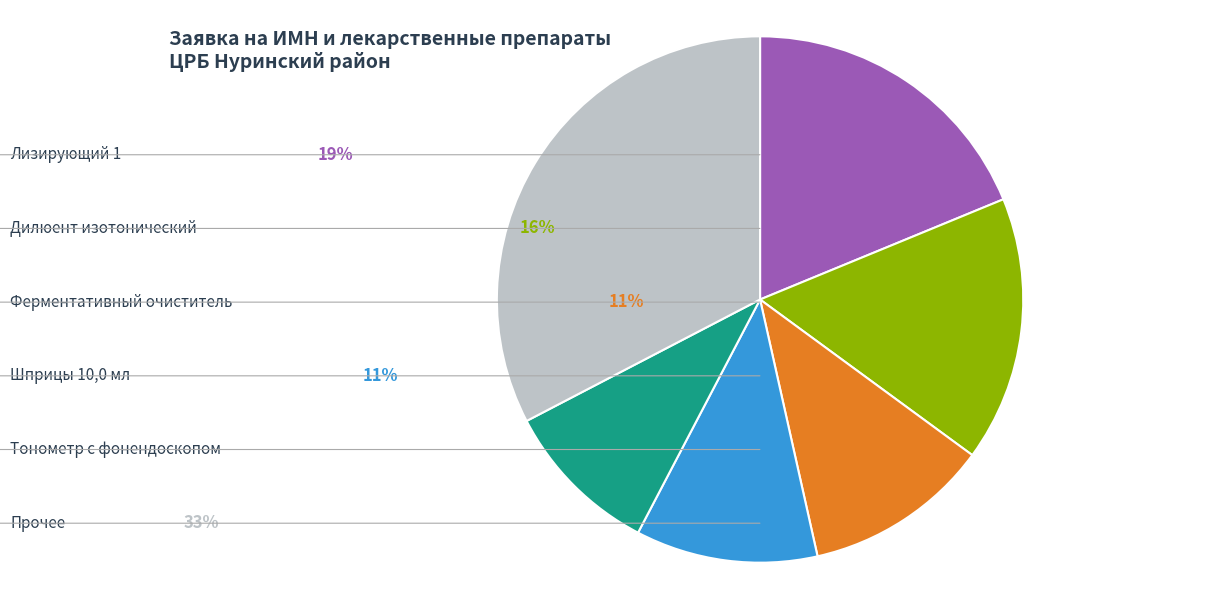

Is it true that Инокаин капли глазные is 20% of the pie?

False